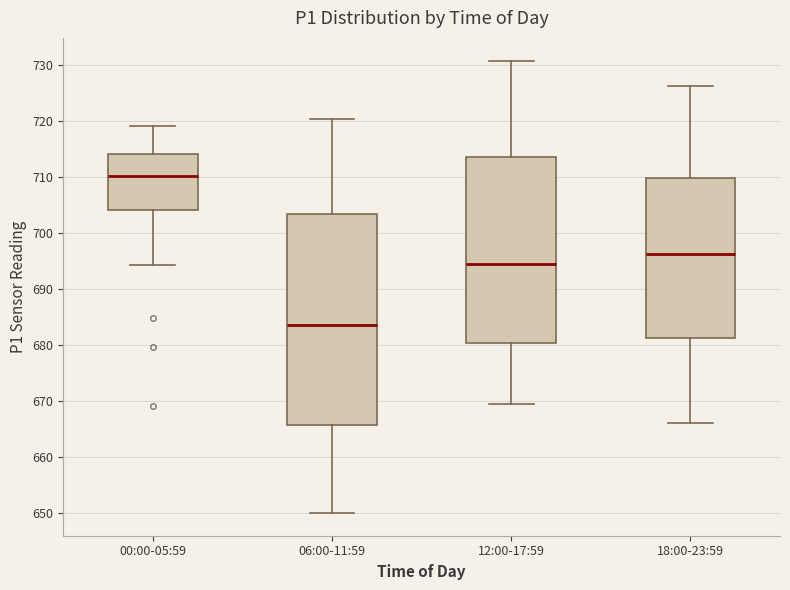

Comparing the boxes themselves (not the whiskers), which one is the tallest?

06:00-11:59